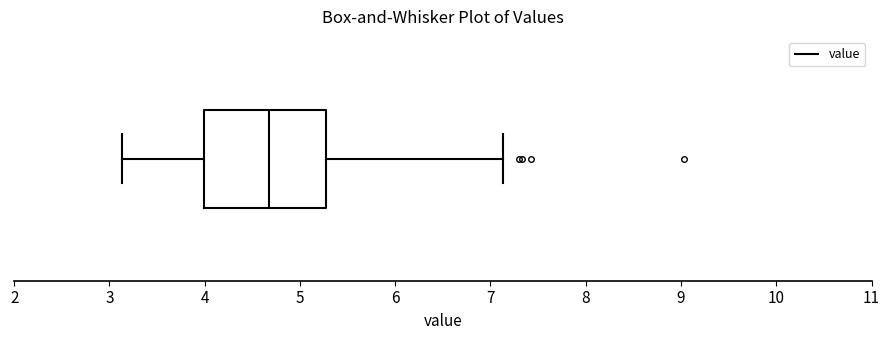

Transcribe this box plot: give where the median line is, the range the box spans, and where the two whiskers end, as read against the x-axis. The values are not printed on the chart, so give them approximately, as read against the axis.

median 4.7, box 4.0 to 5.3, whiskers 3.1 to 7.1